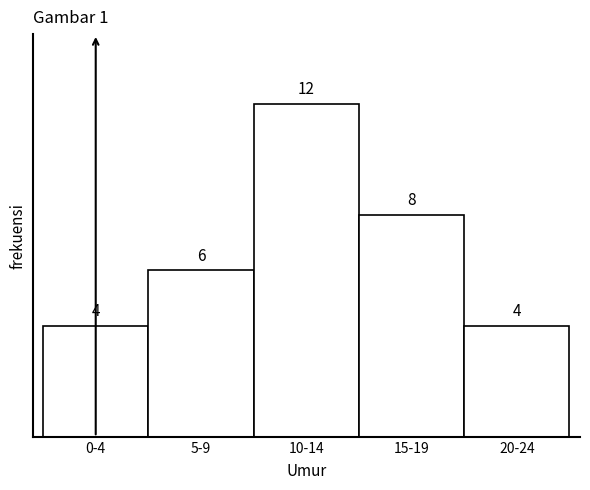

Reading left to right, extract all data points from this chart.

0-4=4	5-9=6	10-14=12	15-19=8	20-24=4